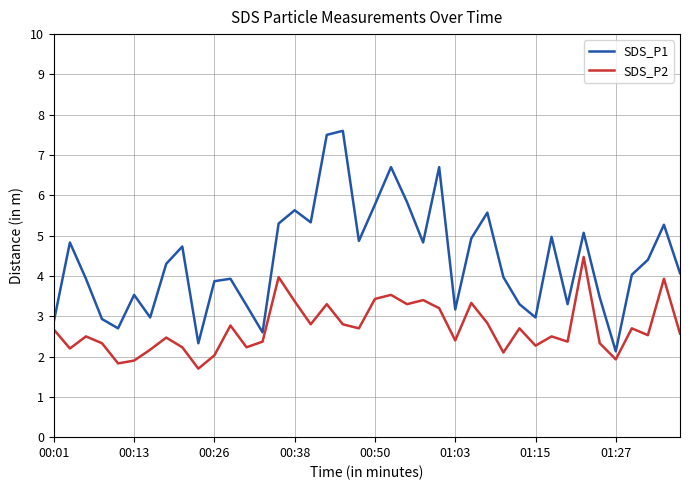

Which series has the largest total across all categories?

SDS_P1